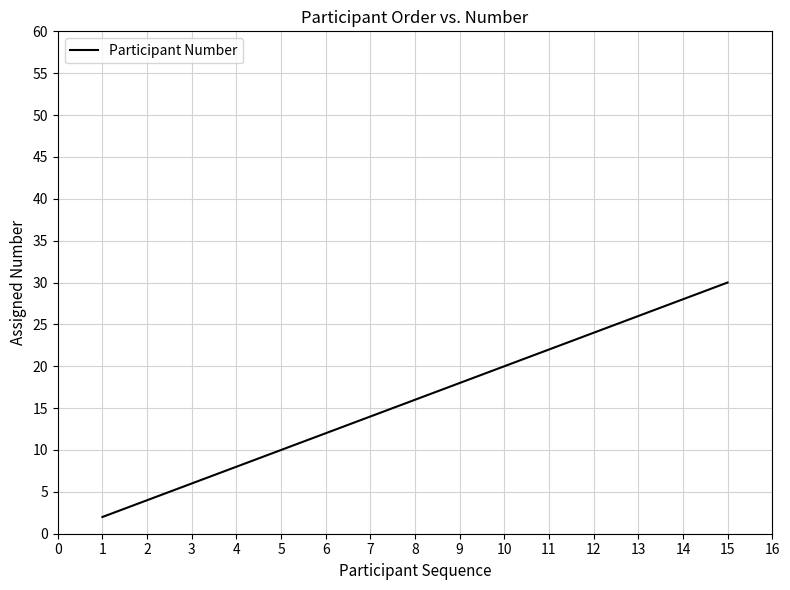

Rank the categories by value from highest to lowest.

15, 14, 13, 12, 11, 10, 9, 8, 7, 6, 5, 4, 3, 2, 1